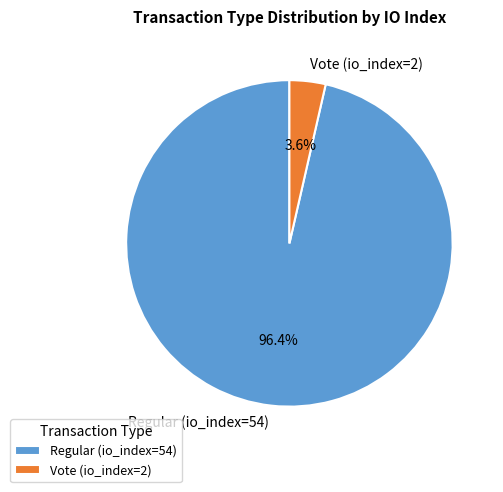

Which slice represents more than half of the pie?

Regular (io_index=54)